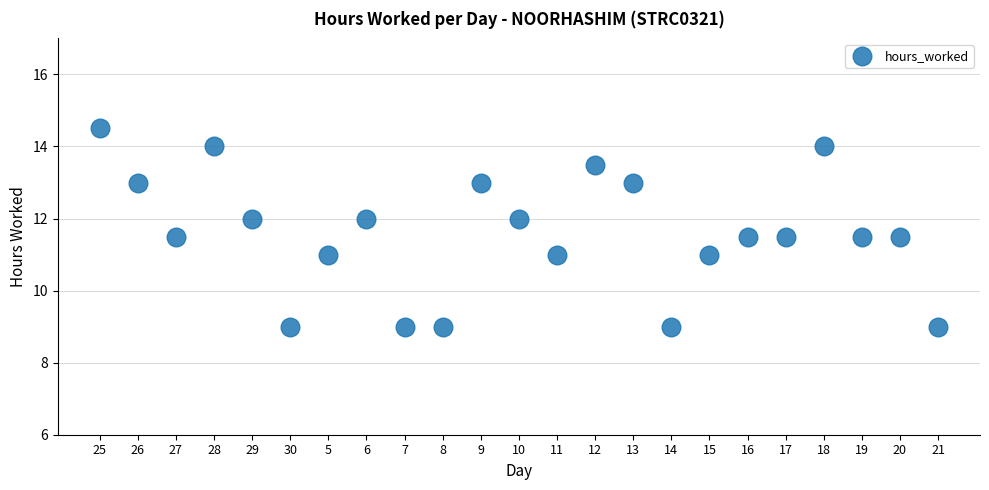

What is the range of Y values (max minus min)?

5.5